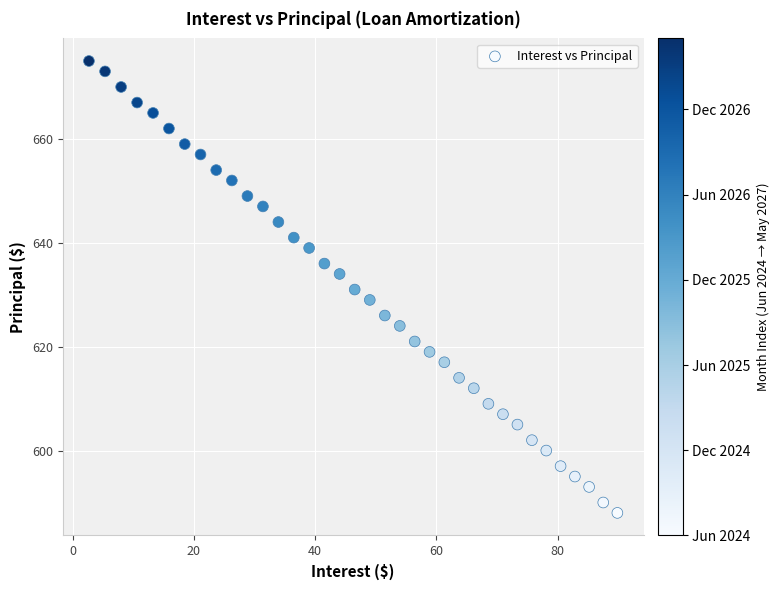

What is the range of Y values (max minus min)?

87